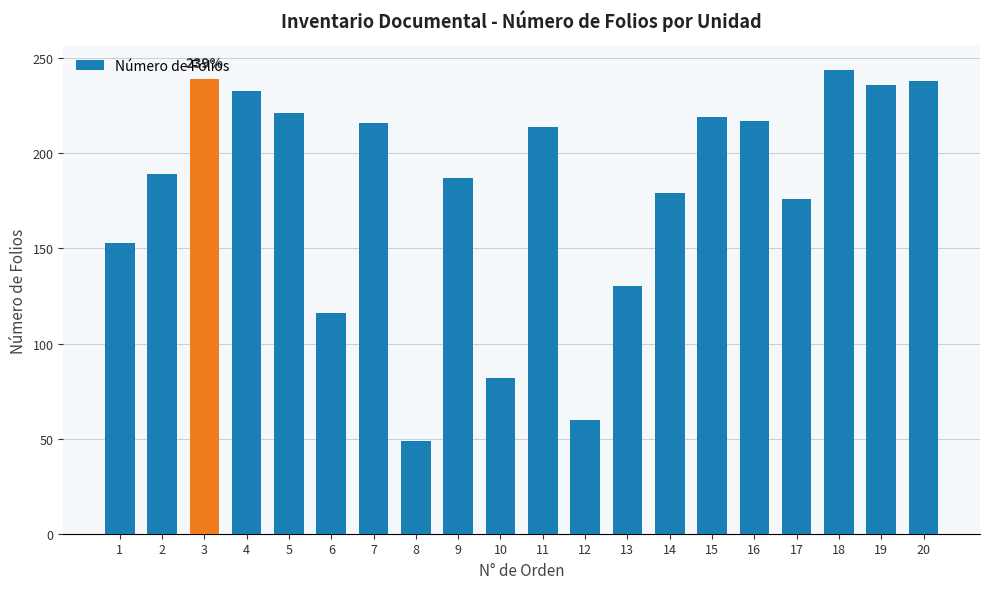

How many bars are there in total?

20